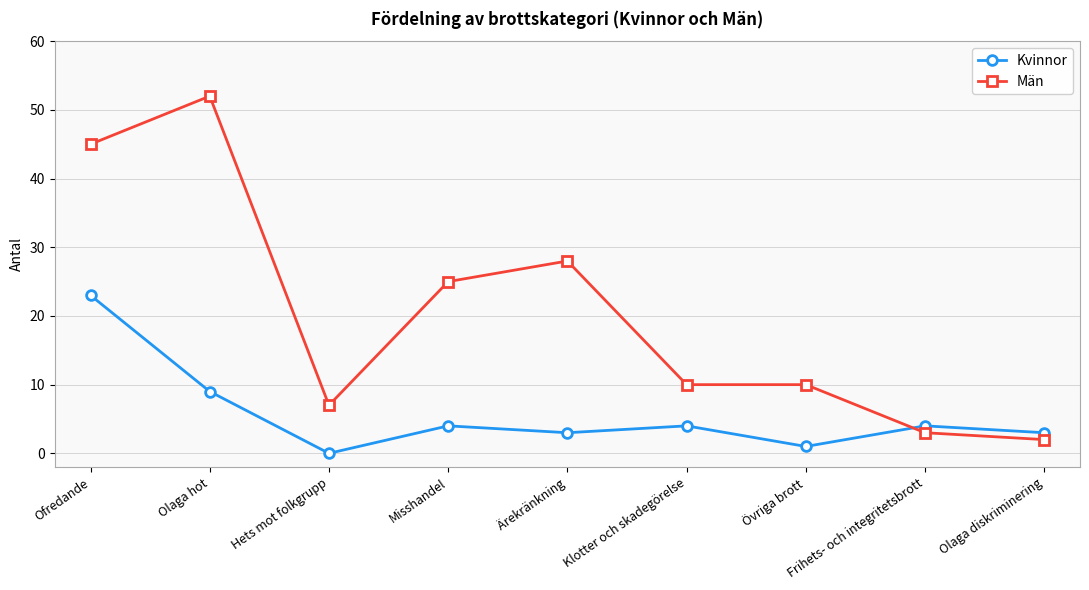

What is the average value of the Män series?

20